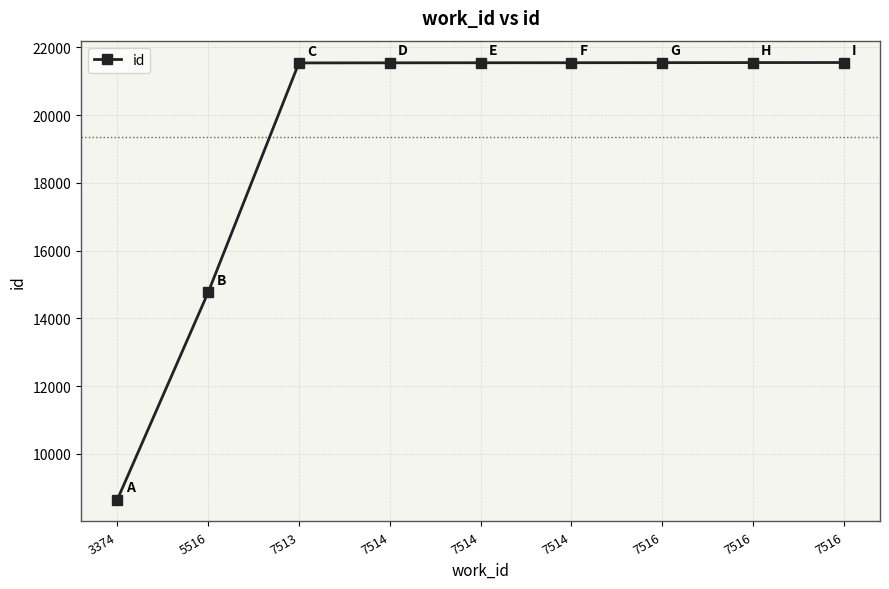

How many lines are shown in the chart?

1